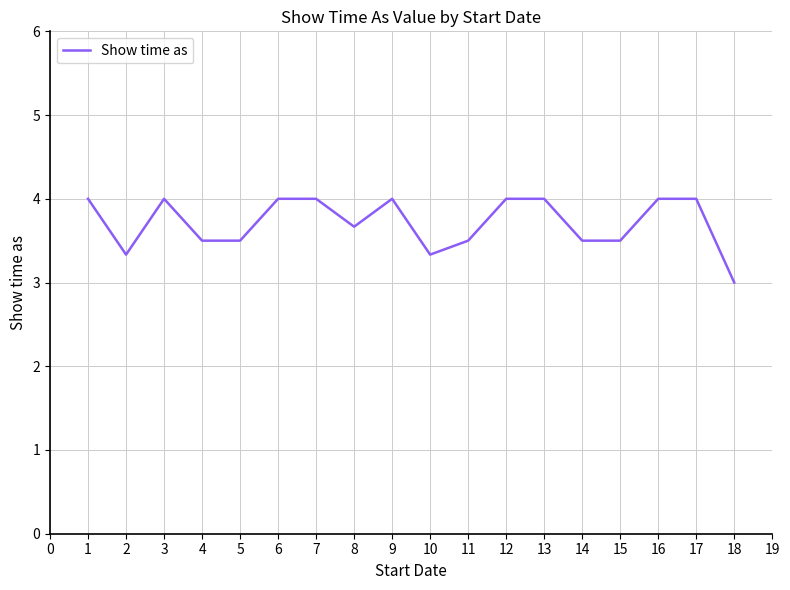

Approximately how many times larger is the value at 12 compared to 3?

1.0